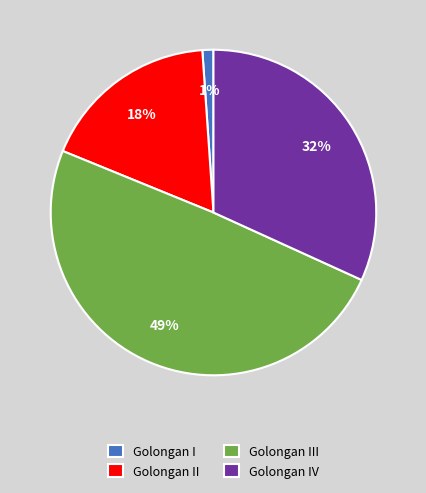

To the nearest percent, what is the difference between the largest and smallest slice percentages?

48%